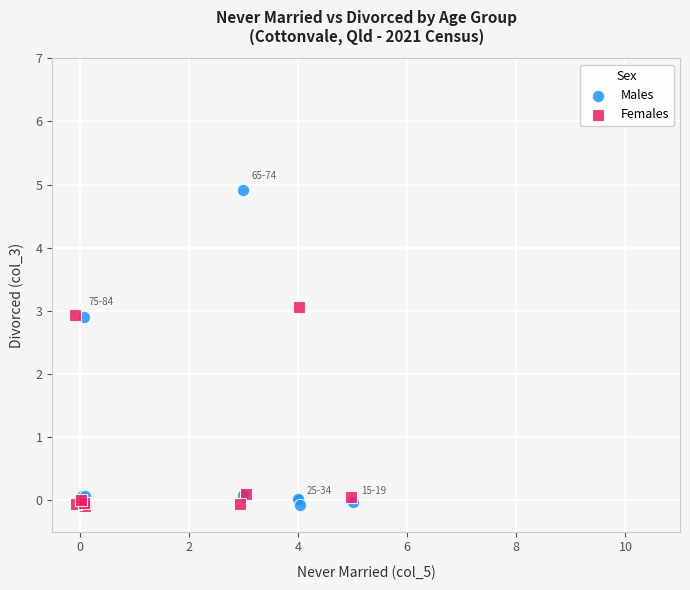

What are all the series names shown in the legend?

Males, Females